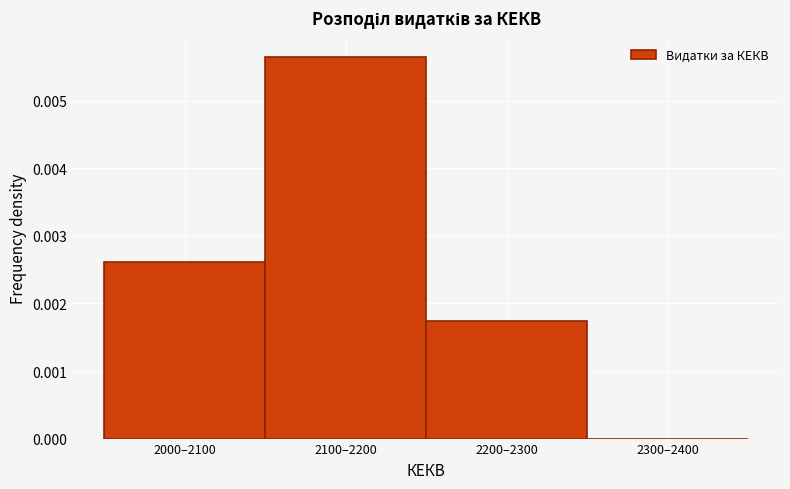

The chart shows a value of 0.0 at 2100–2200. True or false?

True